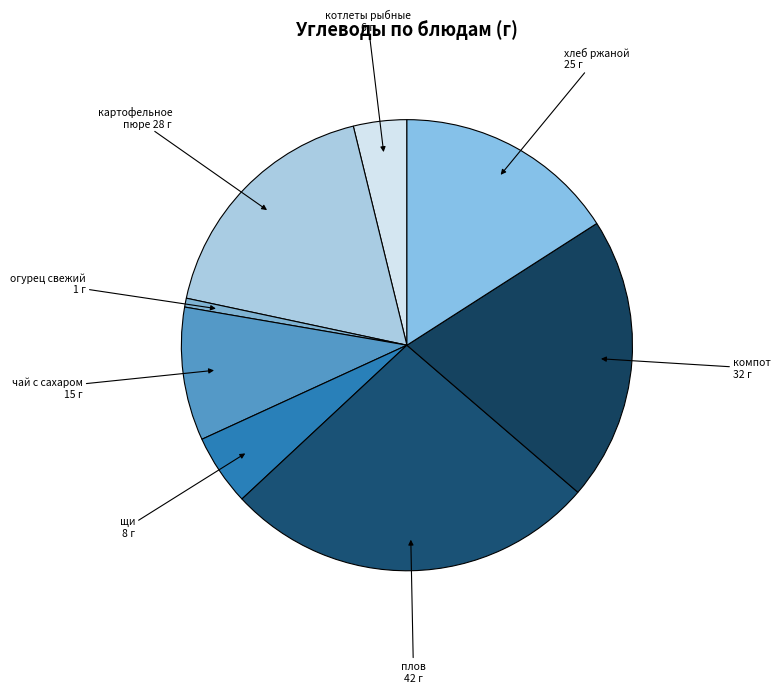

How many slices are in this pie chart?

8